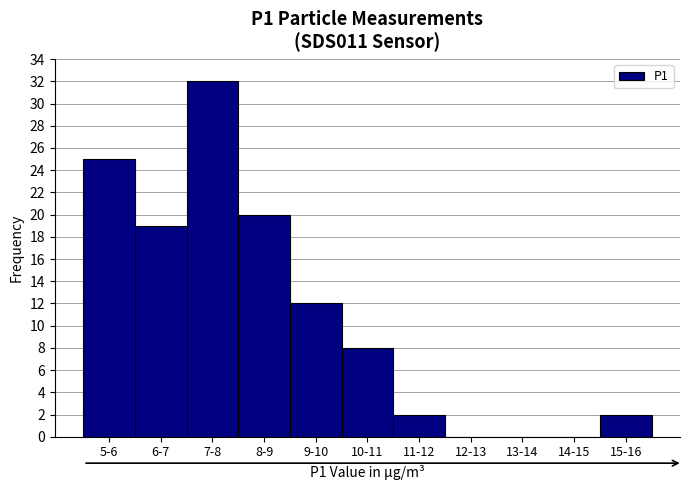

Reading left to right, extract all data points from this chart.

5-6=25	6-7=19	7-8=32	8-9=20	9-10=12	10-11=8	11-12=2	12-13=0	13-14=0	14-15=0	15-16=2